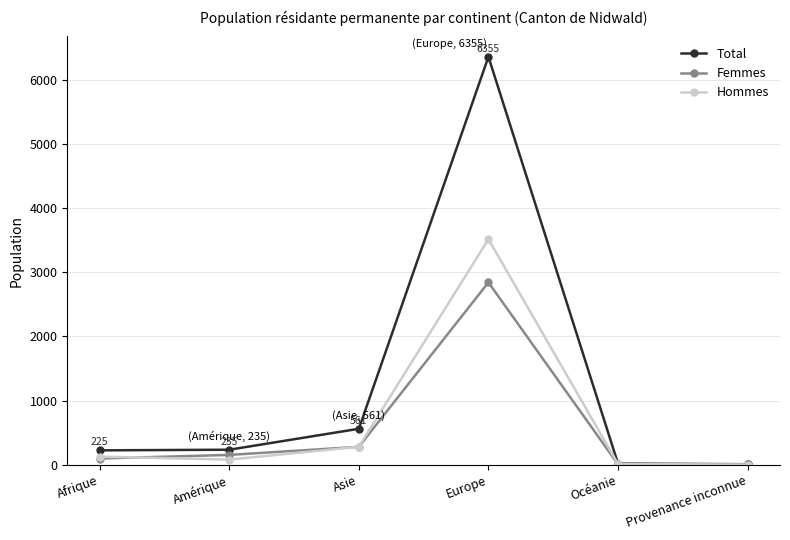

True or false: Femmes has a value of 280 at Asie.

True